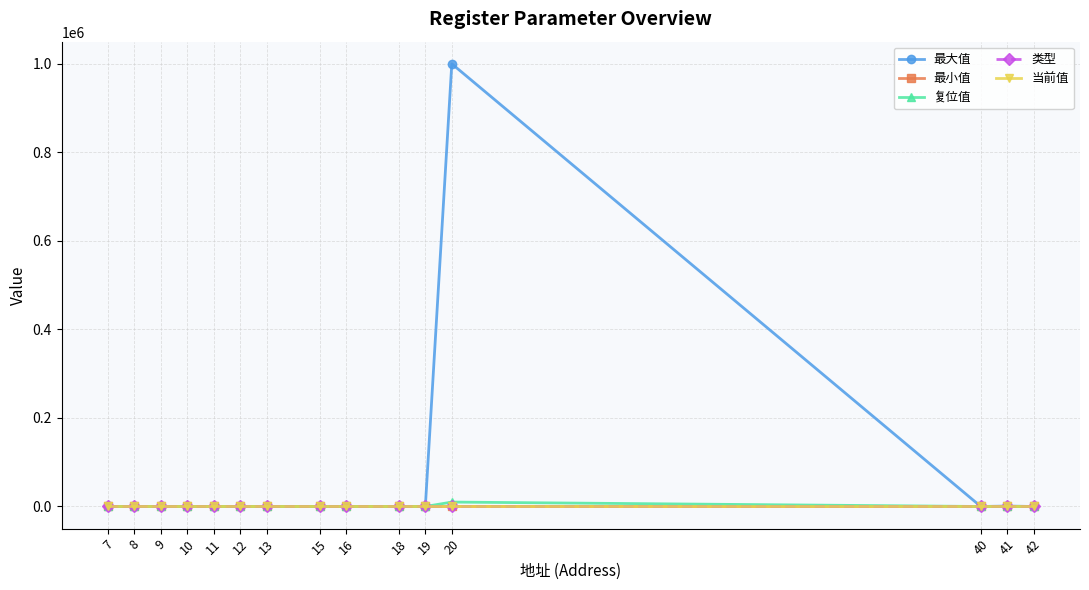

The 类型 series shows 1 at 19. True or false?

True